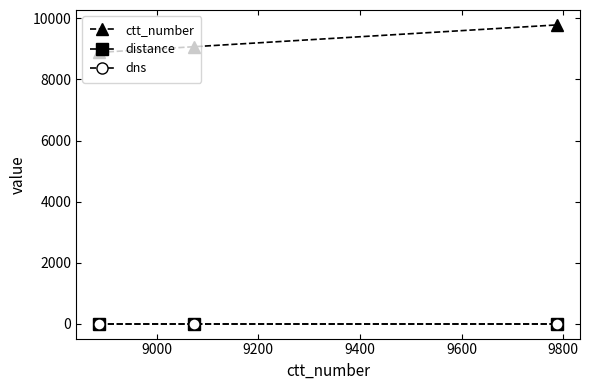

How many series are shown in this chart?

3